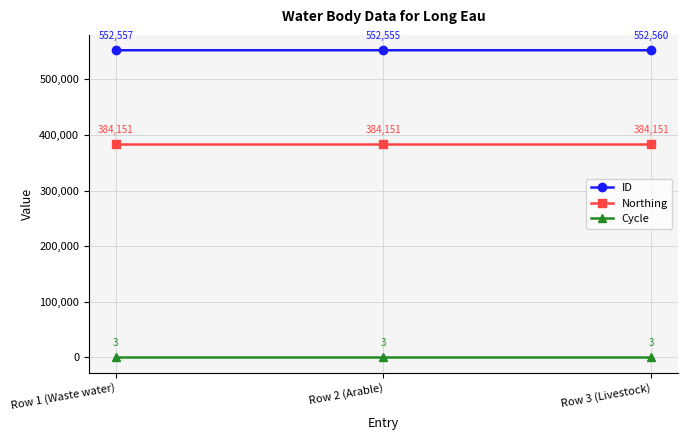

The value of ID at Row 3 (Livestock) is 323923. True or false?

False